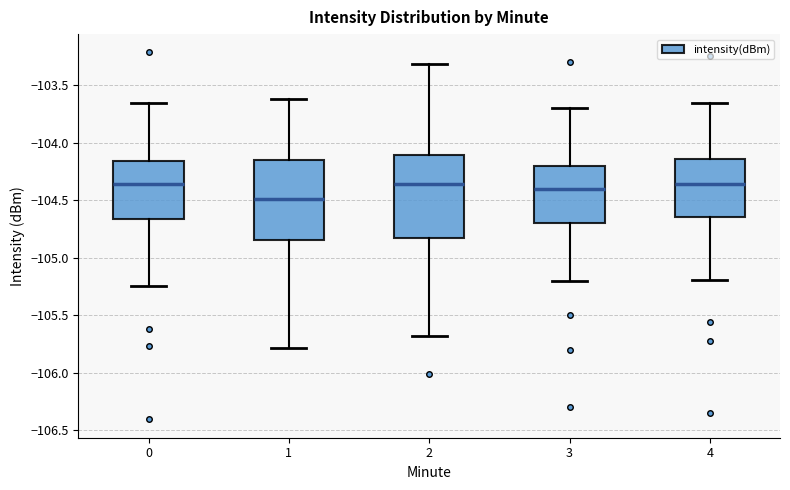

Reading left to right, transcribe this box plot: for each box, give where its median line is, the range the box spans, and where its two whiskers end, as read against the y-axis. The values are not printed on the chart, so give them approximately, as read against the axis.

0: median -104.35, box -104.65 to -104.15, whiskers -105.25 to -103.65
1: median -104.50, box -104.85 to -104.15, whiskers -105.80 to -103.60
2: median -104.35, box -104.80 to -104.10, whiskers -105.70 to -103.30
3: median -104.40, box -104.70 to -104.20, whiskers -105.20 to -103.70
4: median -104.35, box -104.65 to -104.15, whiskers -105.20 to -103.65